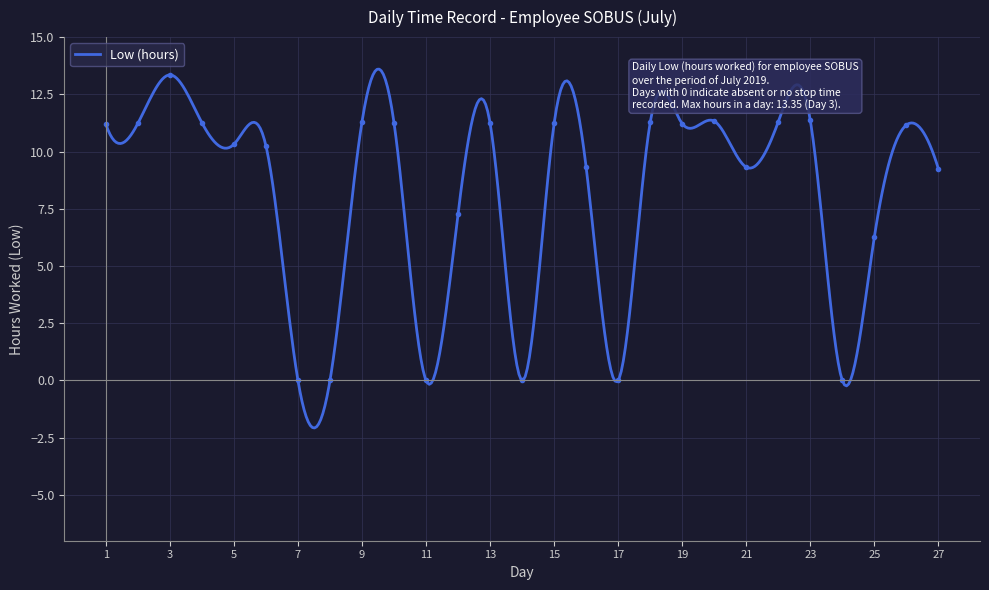

What is the value of the 1st point from the left?

11.2